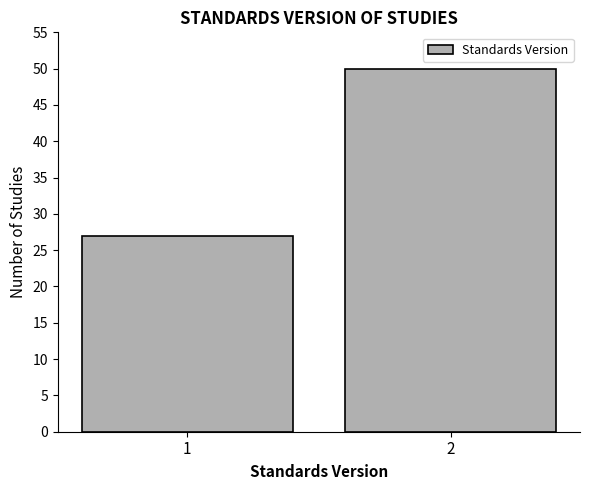

Reading right to left, extract all data points from this chart.

50	27